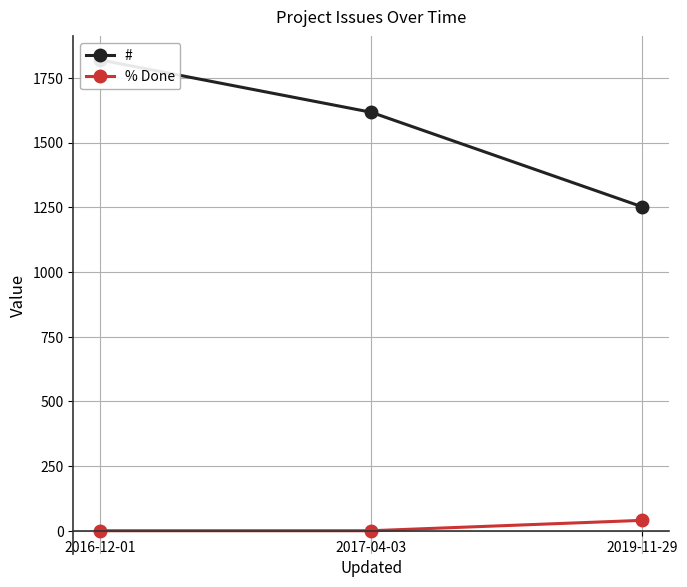

At 2019-11-29, list the series in order from largest to smallest.

#, % Done